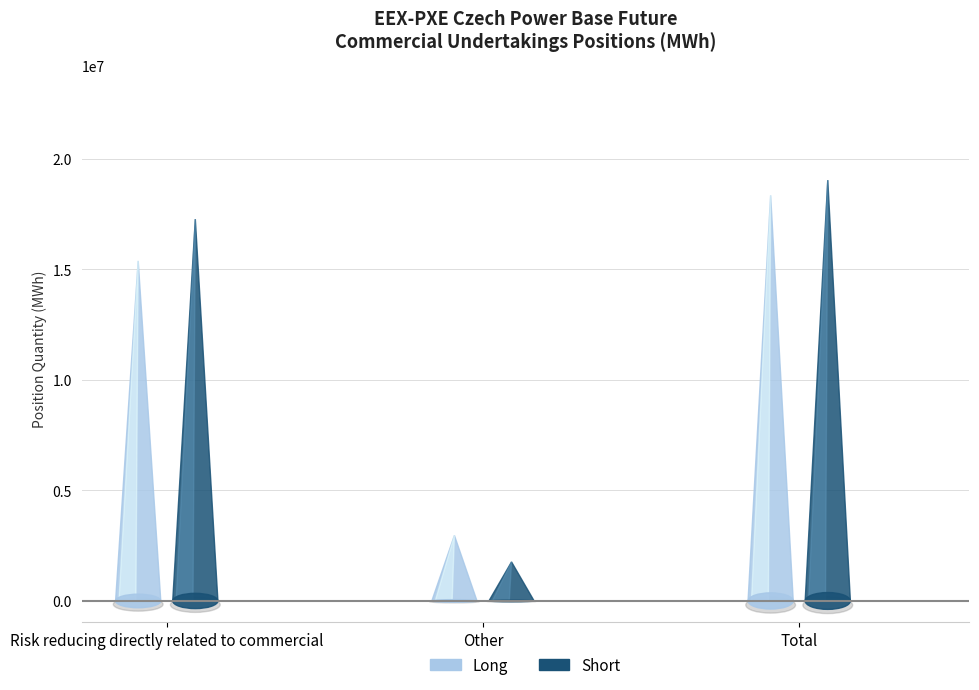

What is the average value of the Short series?

12694195